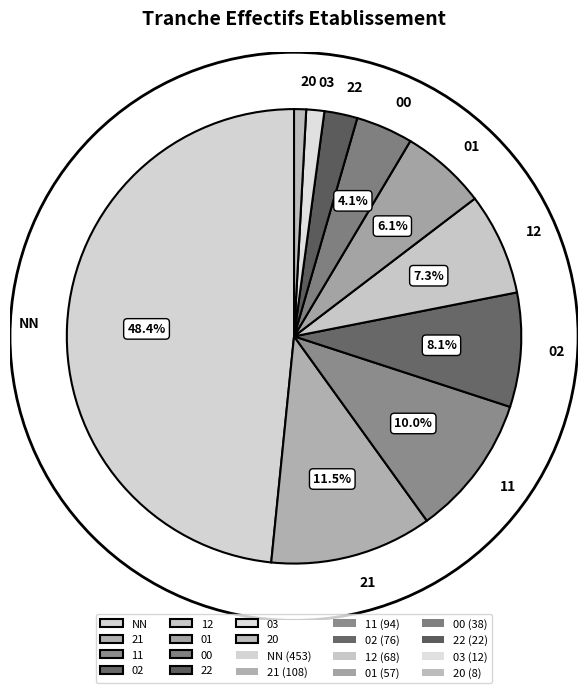

Which has a higher value, 21 or 11?

21